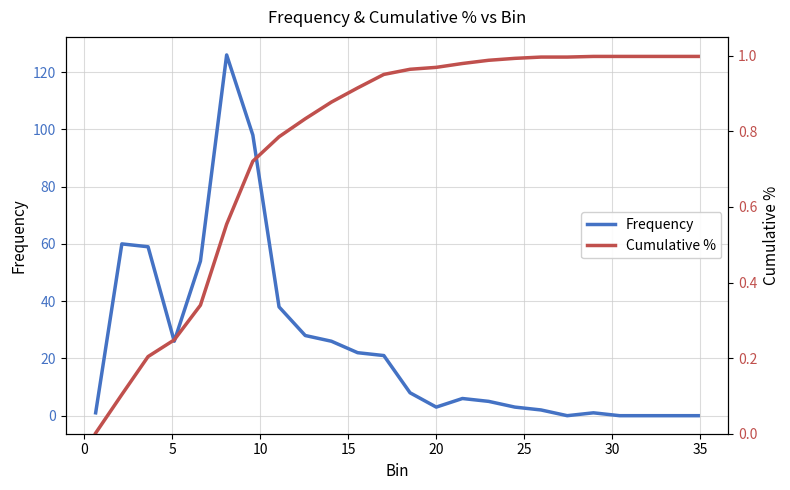

True or false: Cumulative % has a value of 0.0 at −5.

False